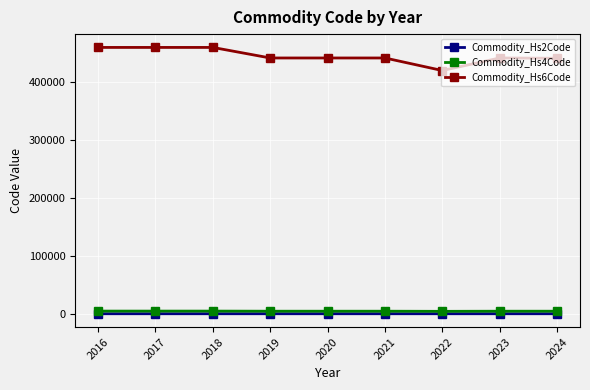

The value of Commodity_Hs6Code at 2022 is 599562. True or false?

False